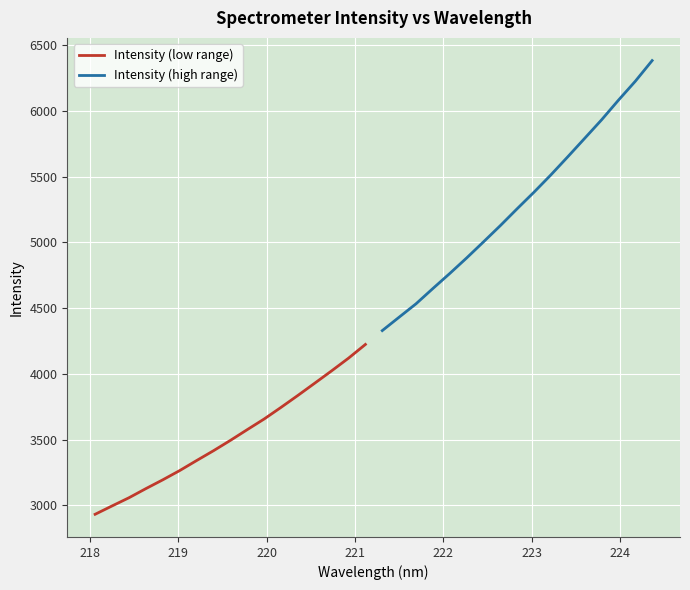

What is the maximum value for Intensity (low range)?

4223.5